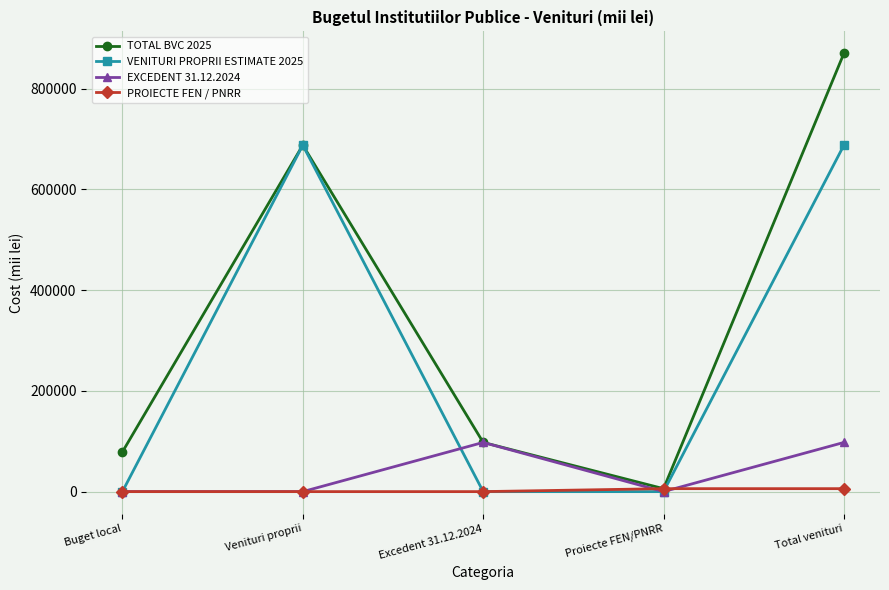

Reading right to left, list all the values displayed in this chart.

TOTAL BVC 2025: Total venituri=870372.0	Proiecte FEN/PNRR=5877.4	Excedent 31.12.2024=97680.2	Venituri proprii=687992.9	Buget local=78821.5
VENITURI PROPRII ESTIMATE 2025: Total venituri=687992.9	Proiecte FEN/PNRR=0.0	Excedent 31.12.2024=0.0	Venituri proprii=687992.9	Buget local=0.0
EXCEDENT 31.12.2024: Total venituri=97680.2	Proiecte FEN/PNRR=0.0	Excedent 31.12.2024=97680.2	Venituri proprii=0.0	Buget local=0.0
PROIECTE FEN / PNRR: Total venituri=5877.4	Proiecte FEN/PNRR=5877.4	Excedent 31.12.2024=0.0	Venituri proprii=0.0	Buget local=0.0